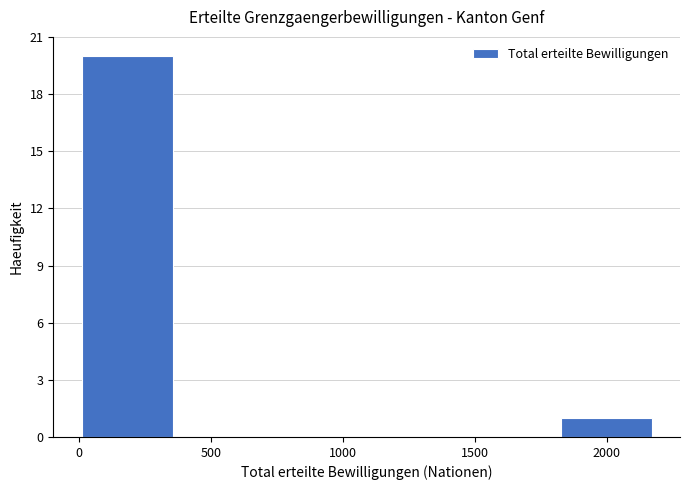

Reading left to right, transcribe this chart: for each bar, give the range it covers on the x-axis and its height. Neither the bar edges nor the heights are printed on the chart, so give them approximately, as read against the axes.

0 to 350: 20
350 to 750: 0
750 to 1100: 0
1100 to 1450: 0
1450 to 1800: 0
1800 to 2200: 1